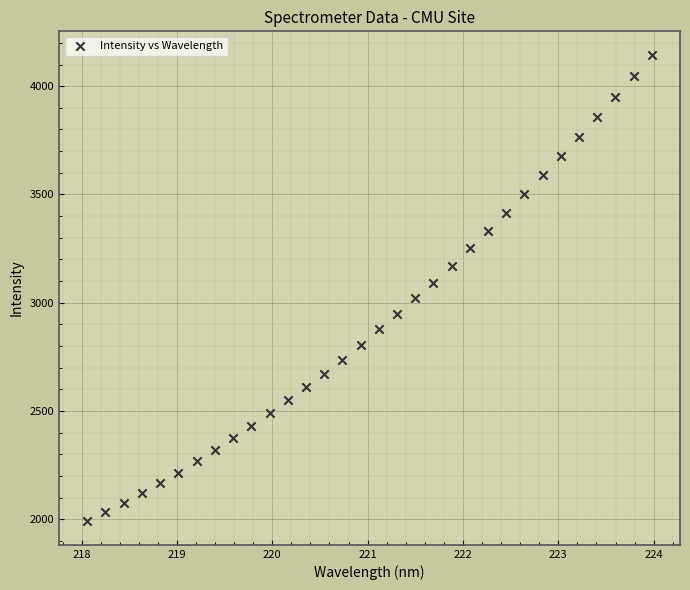

What is the range of Y values (max minus min)?

2156.3